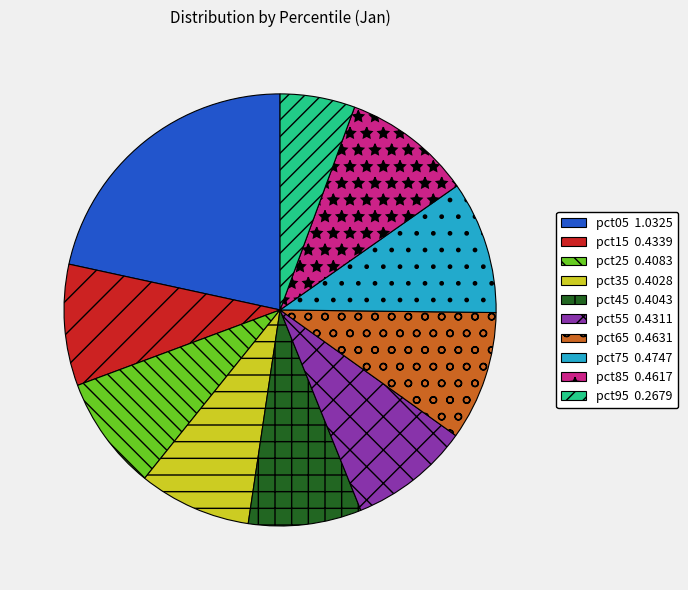

Do pct35 and pct65 together represent more than half of the pie?

No